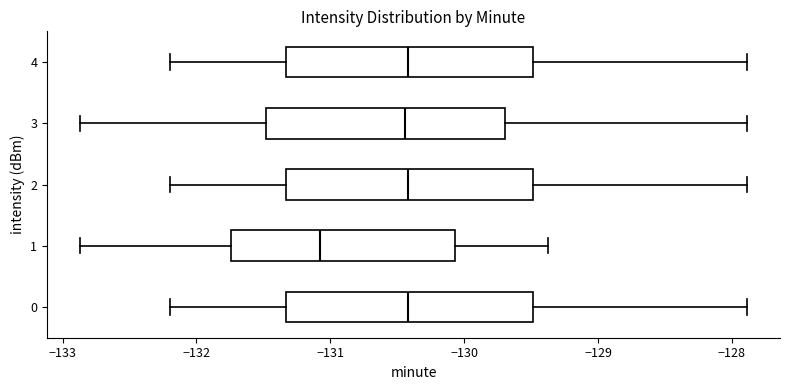

Reading bottom to top, transcribe this box plot: for each box, give where its median line is, the range the box spans, and where its two whiskers end, as read against the x-axis. The values are not printed on the chart, so give them approximately, as read against the axis.

0: median -130.4, box -131.3 to -129.5, whiskers -132.2 to -127.9
1: median -131.1, box -131.7 to -130.1, whiskers -132.9 to -129.4
2: median -130.4, box -131.3 to -129.5, whiskers -132.2 to -127.9
3: median -130.4, box -131.5 to -129.7, whiskers -132.9 to -127.9
4: median -130.4, box -131.3 to -129.5, whiskers -132.2 to -127.9